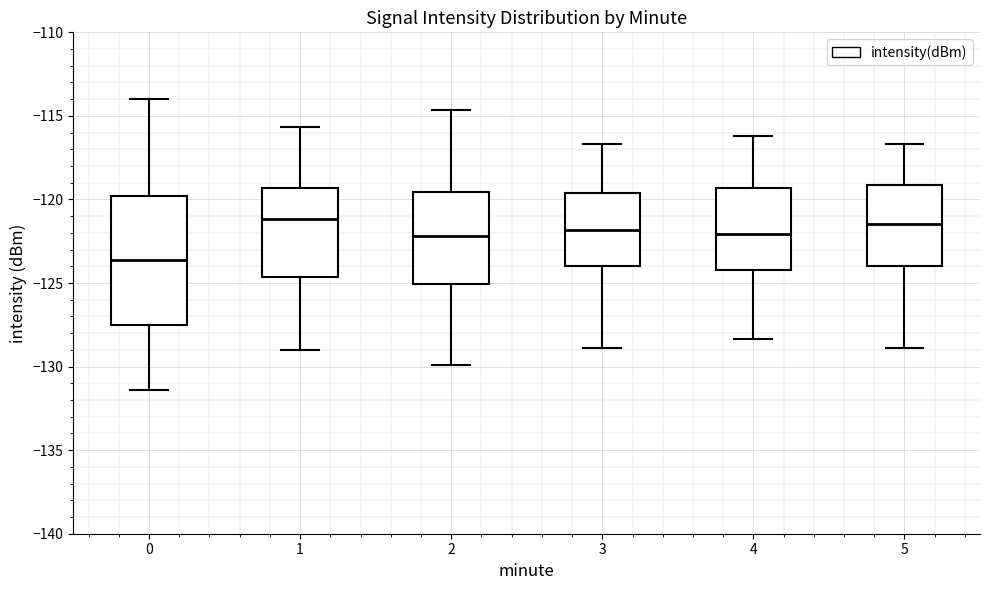

Reading left to right, transcribe this box plot: for each box, give where its median line is, the range the box spans, and where its two whiskers end, as read against the y-axis. The values are not printed on the chart, so give them approximately, as read against the axis.

0: median -123.5, box -127.5 to -120.0, whiskers -131.5 to -114.0
1: median -121.0, box -124.5 to -119.5, whiskers -129.0 to -115.5
2: median -122.0, box -125.0 to -119.5, whiskers -130.0 to -114.5
3: median -122.0, box -124.0 to -119.5, whiskers -129.0 to -116.5
4: median -122.0, box -124.0 to -119.5, whiskers -128.5 to -116.0
5: median -121.5, box -124.0 to -119.0, whiskers -129.0 to -116.5